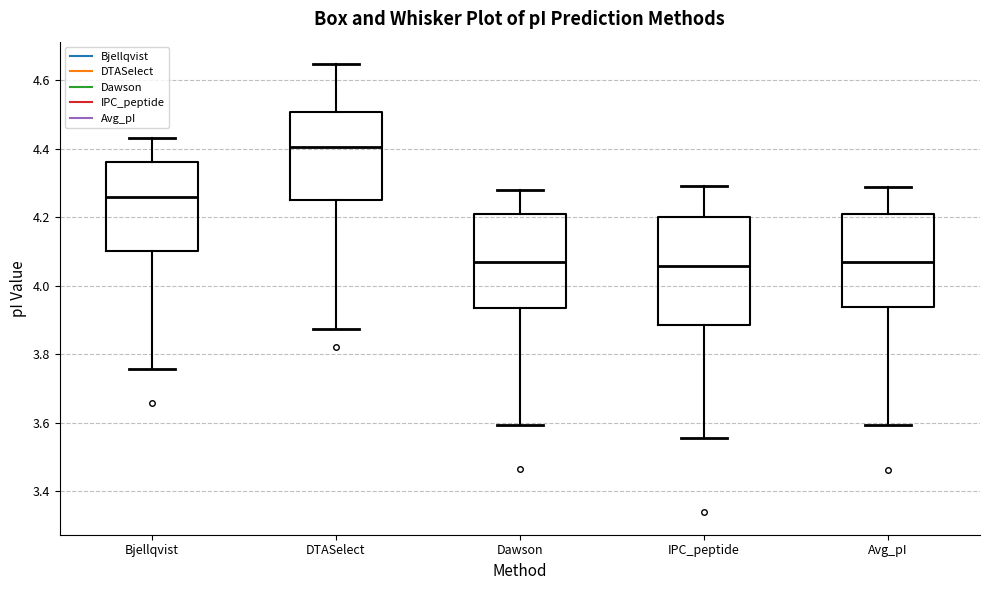

Which box is the tallest, from its lower edge to its upper edge?

IPC_peptide